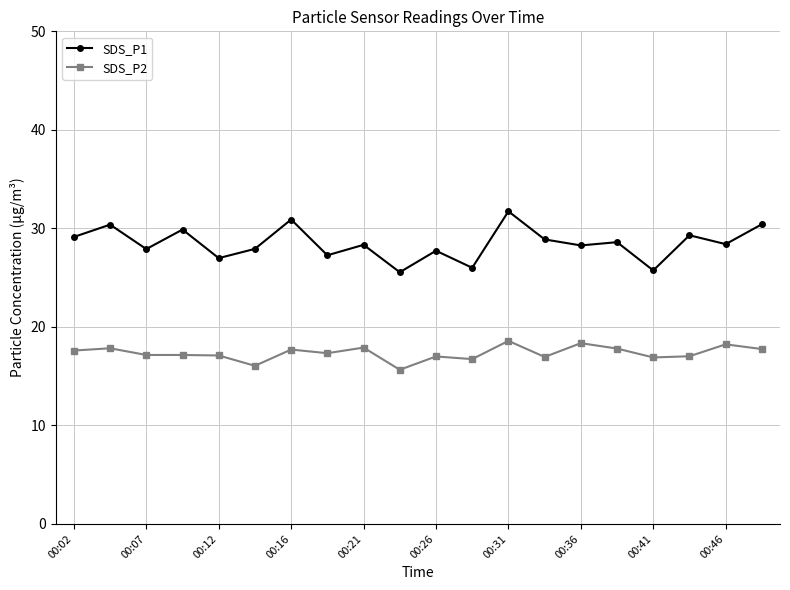

Which series has the largest total across all categories?

SDS_P1